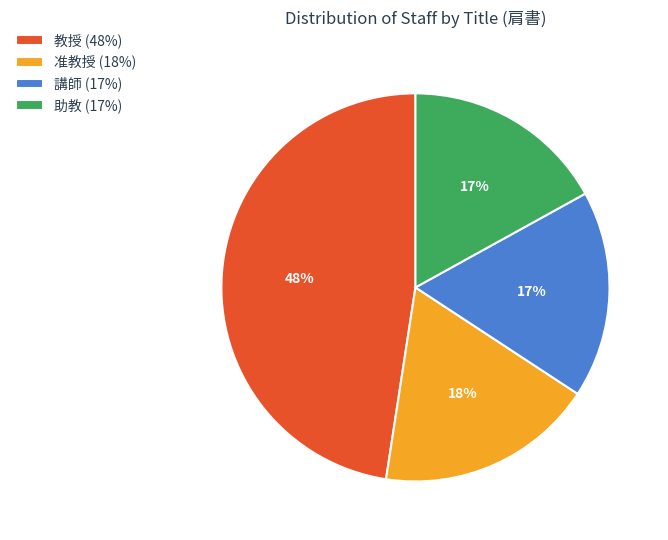

Which slice is the largest?

教授